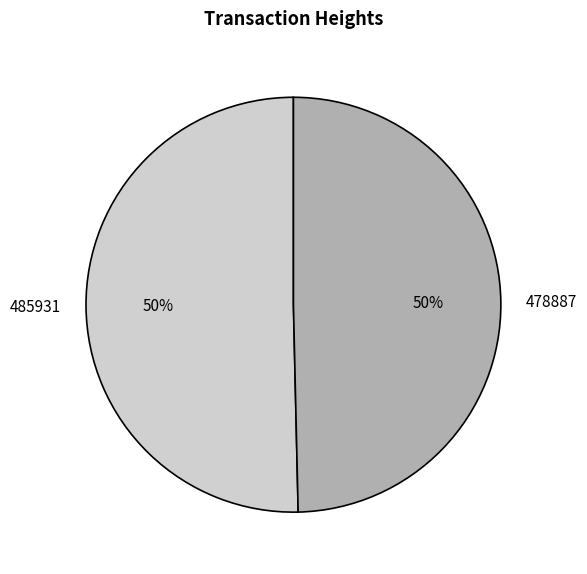

Which slice represents more than half of the pie?

485931